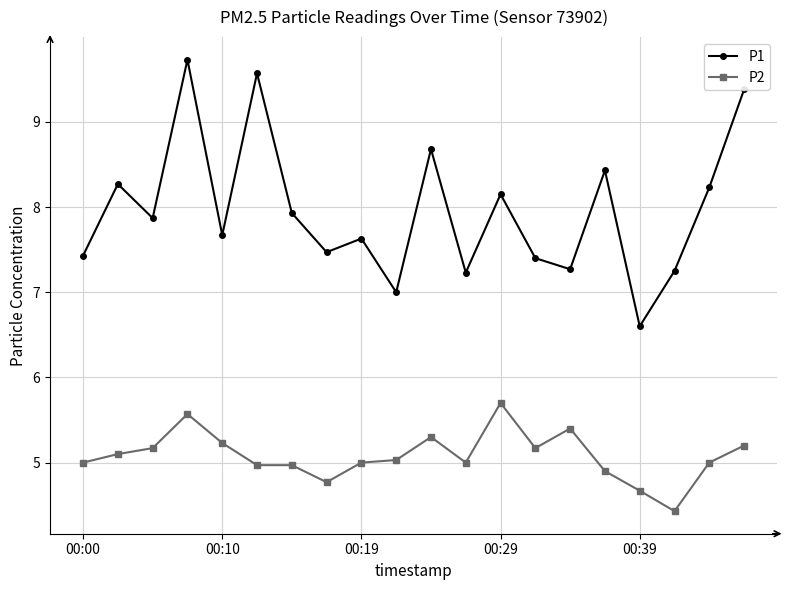

Count the number of categories in the chart.

20